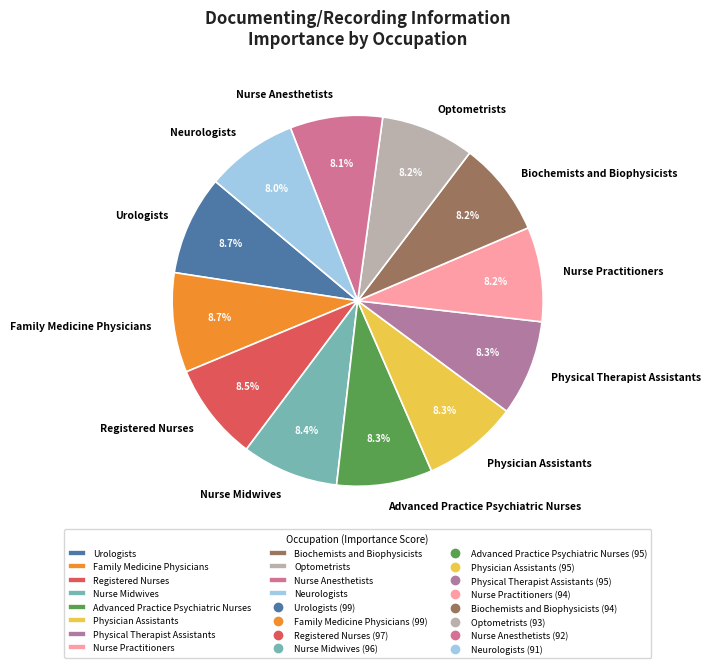

Count the number of slices in the pie.

12